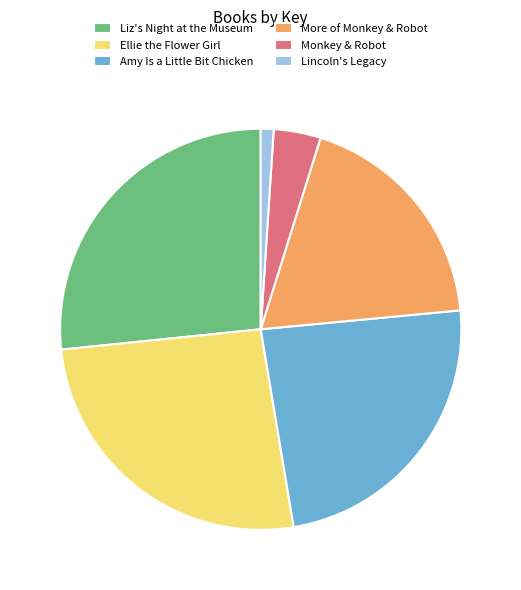

Rank the categories by value from lowest to highest.

Lincoln's Legacy, Monkey & Robot, More of Monkey & Robot, Amy Is a Little Bit Chicken, Ellie the Flower Girl, Liz's Night at the Museum